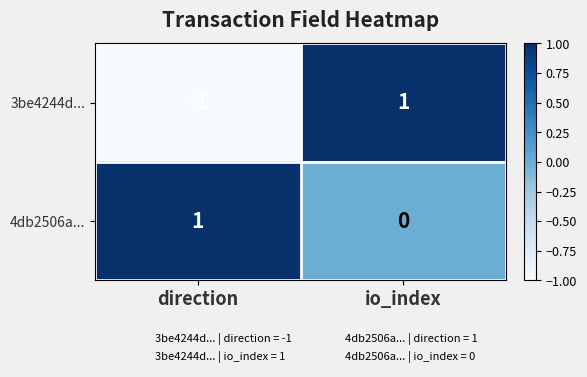

How many values in 4db2506a... are above zero?

1